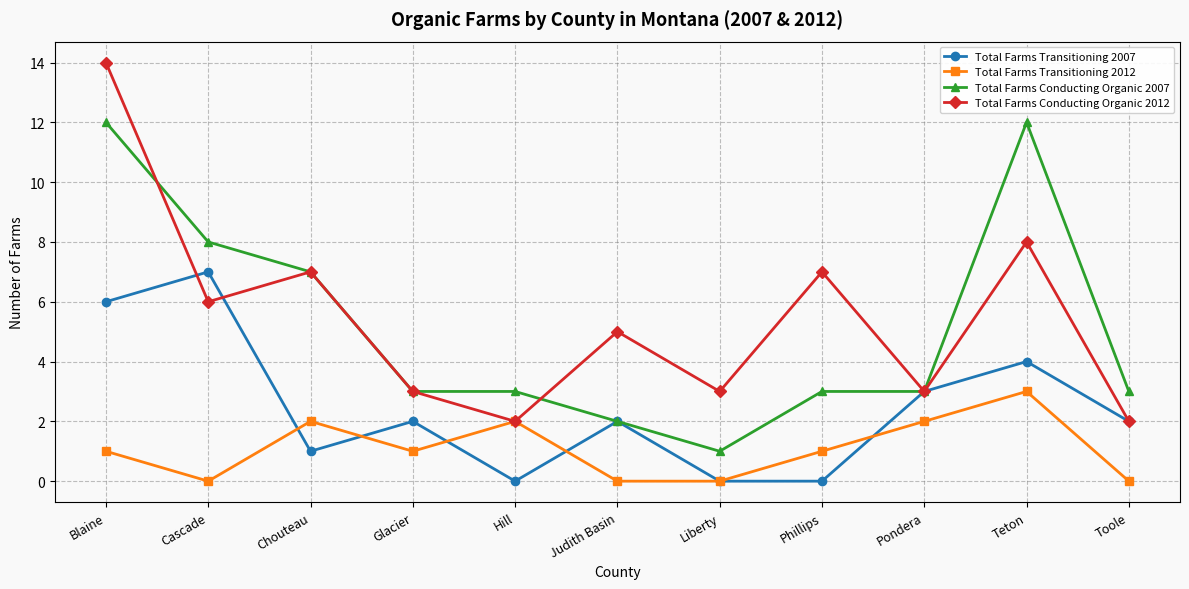

What is the sum of the Total Farms Transitioning 2012 values at Judith Basin and Hill?

2